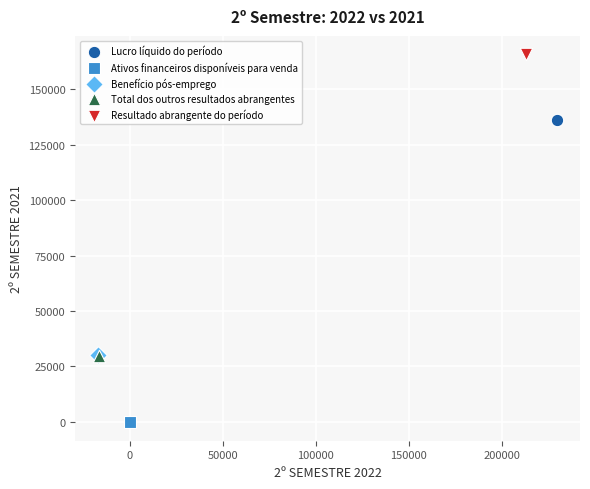

Which series reaches the minimum Y coordinate?

Ativos financeiros disponíveis para venda